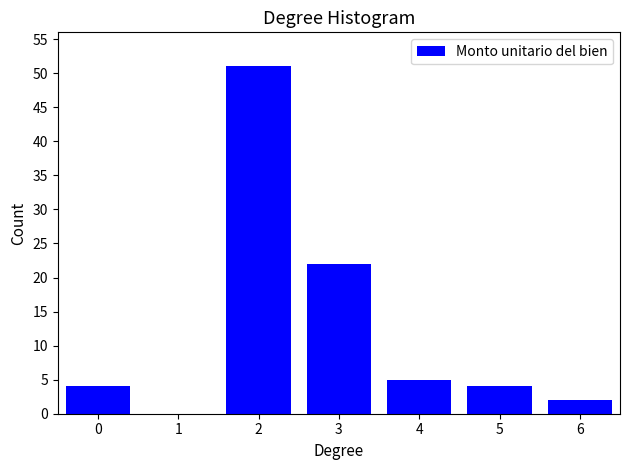

Reading left to right, what are all the values shown in this chart?

0=4	1=0	2=51	3=22	4=5	5=4	6=2